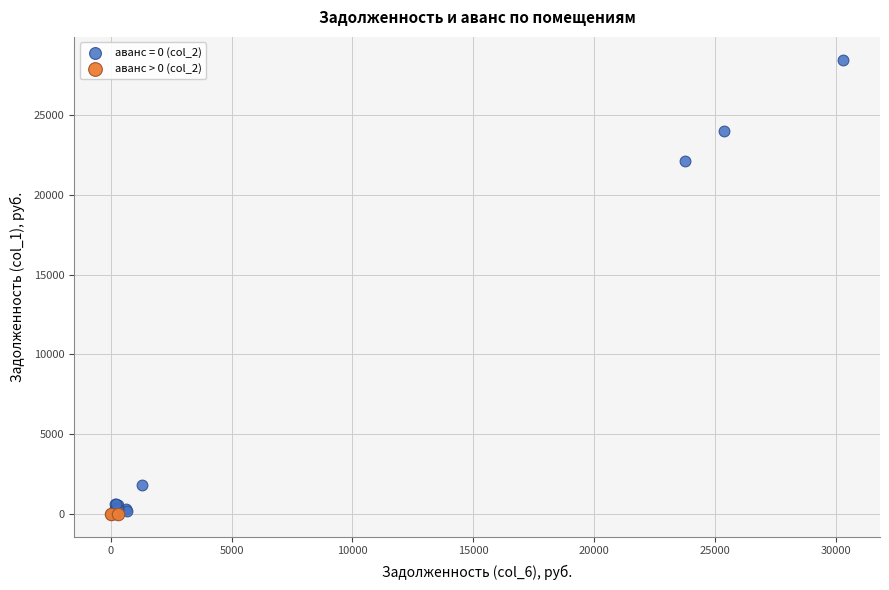

What are all the series names shown in the legend?

аванс = 0 (col_2), аванс > 0 (col_2)